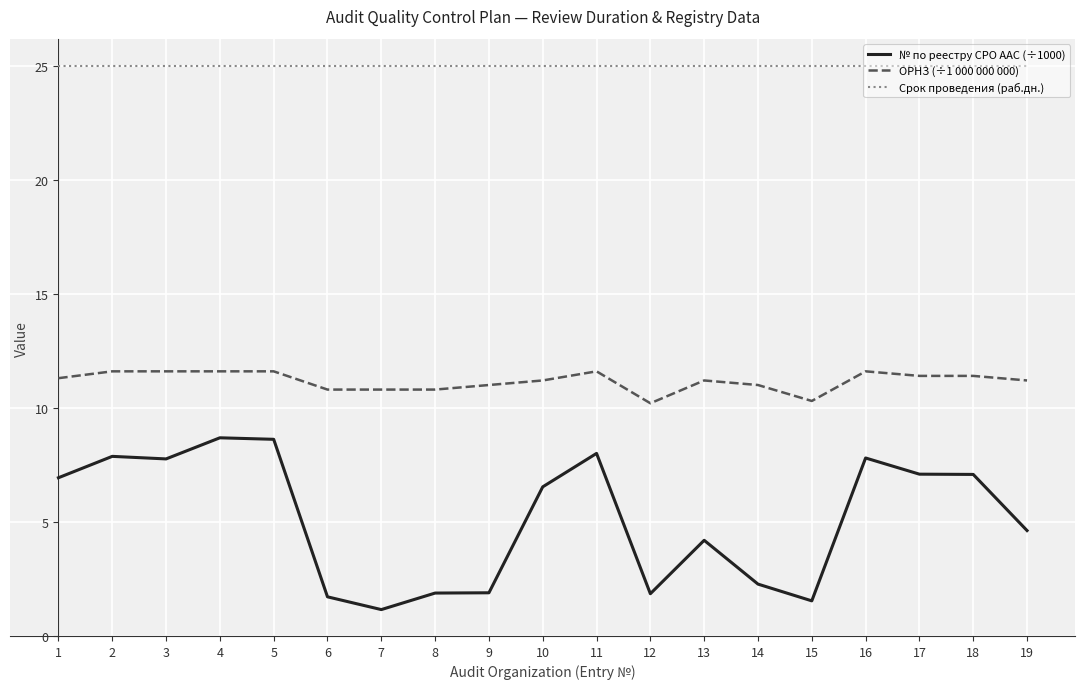

What is the maximum value for ОРНЗ (÷1 000 000 000)?

11.6